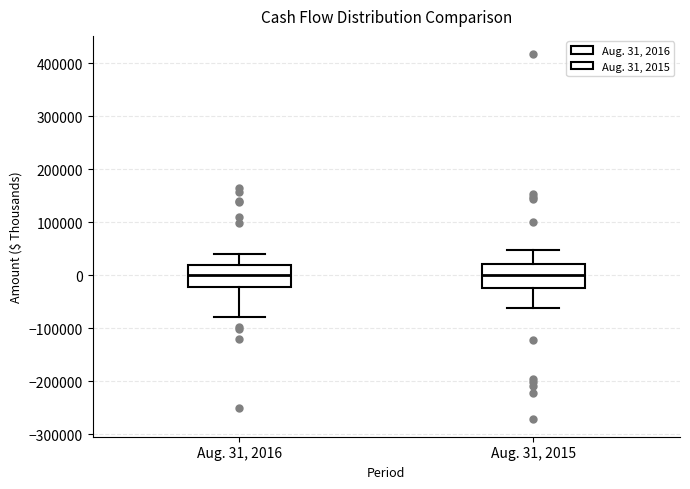

Reading left to right, transcribe this box plot: for each box, give where its median line is, the range the box spans, and where its two whiskers end, as read against the y-axis. The values are not printed on the chart, so give them approximately, as read against the axis.

Aug. 31, 2016: median 0, box -20000 to 20000, whiskers -80000 to 40000
Aug. 31, 2015: median 0, box -20000 to 20000, whiskers -60000 to 50000